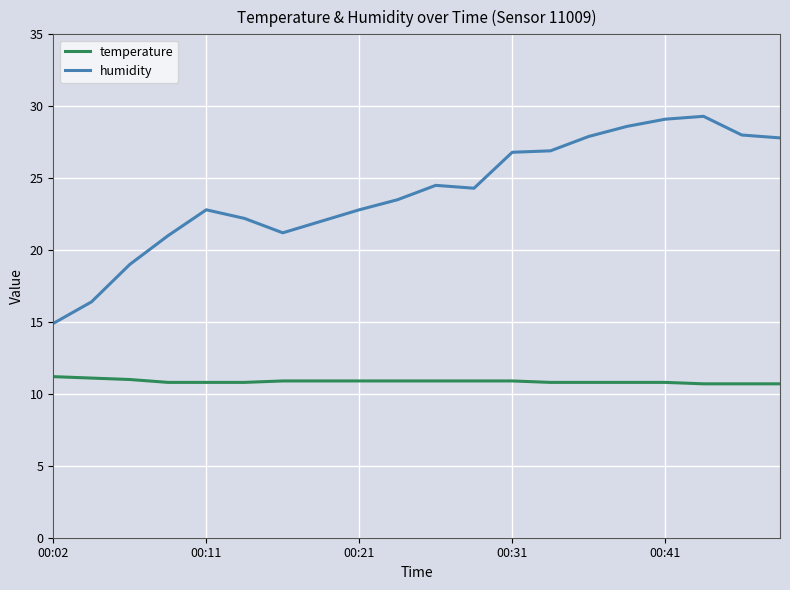

Which series has the largest range (max minus min)?

humidity